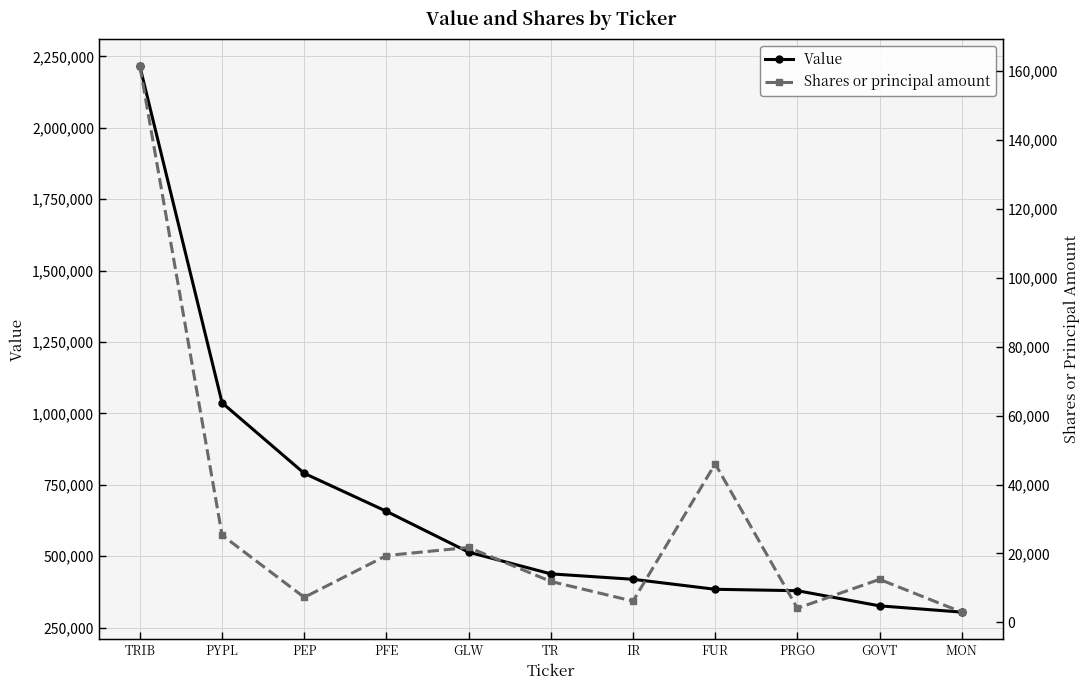

What is the value of the Value point at the 11th from the left?

304000